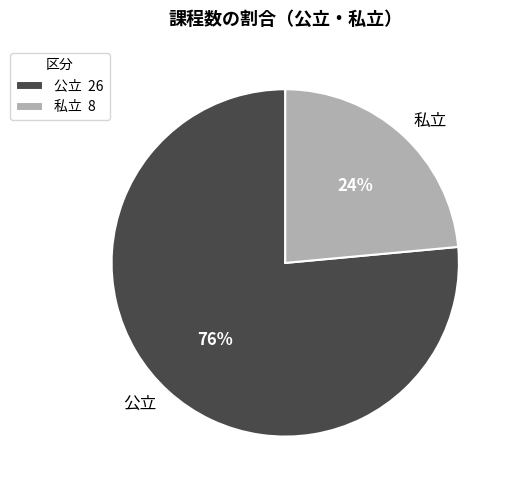

Is the sum of 公立 and 私立 greater than half?

Yes